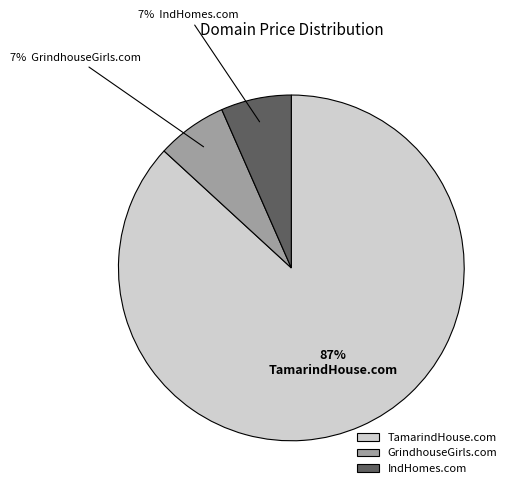

Combined, do TamarindHouse.com and IndHomes.com account for over 50%?

Yes